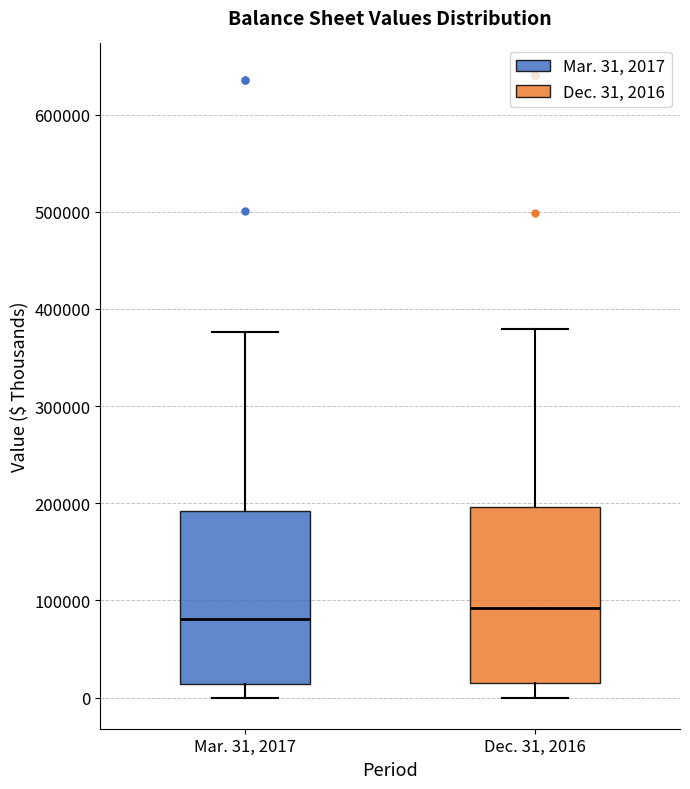

Where does the median line of the box for Mar. 31, 2017 sit on the y-axis? The values are not printed on the chart, so give them approximately, as read against the axis.

80000